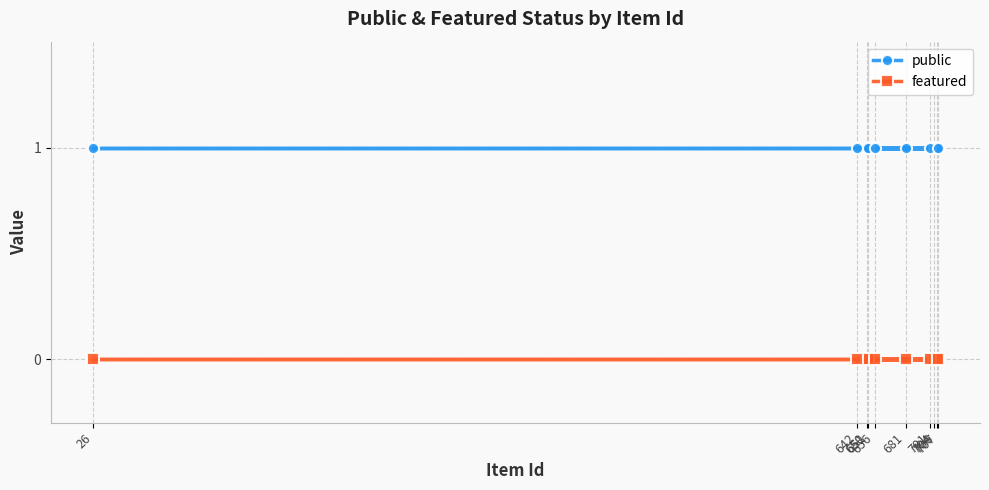

Reading left to right, what are all the values shown in this chart?

public: 26=1	642=1	650=1	651=1	656=1	681=1	701=1	704=1	706=1	707=1
featured: 26=0	642=0	650=0	651=0	656=0	681=0	701=0	704=0	706=0	707=0